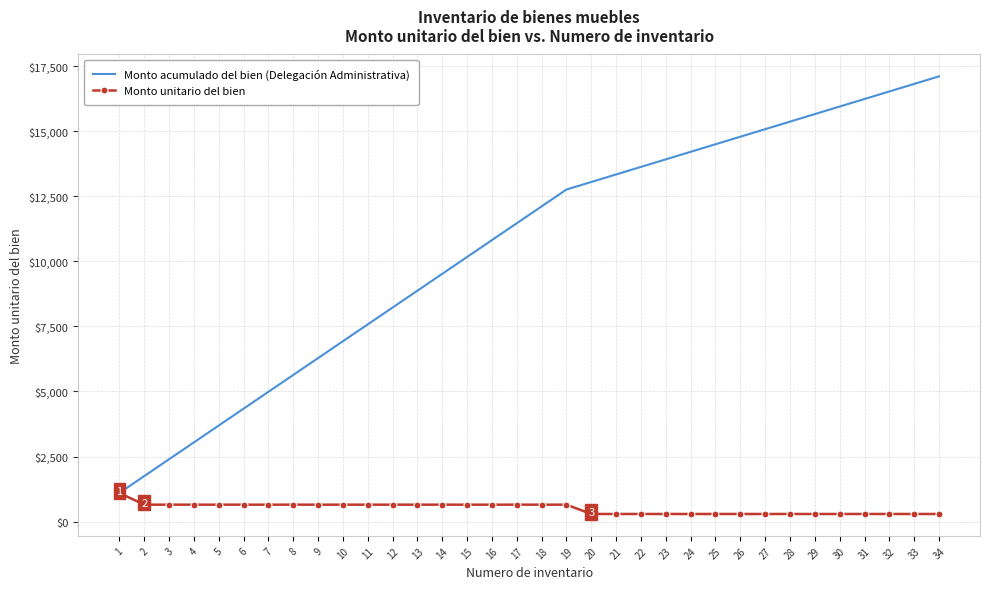

What is the sum of all Monto unitario del bien values?

17113.0